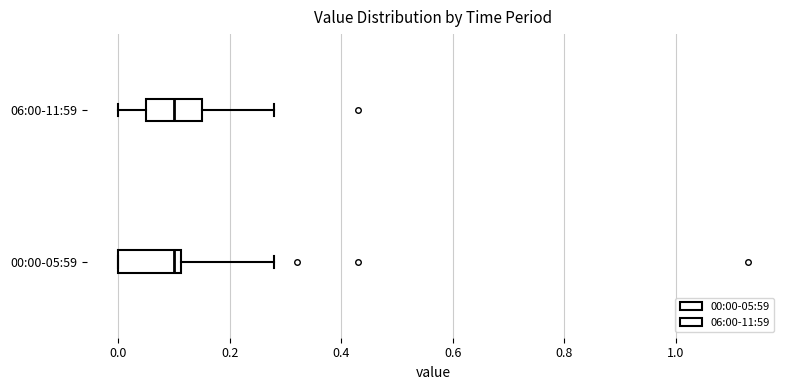

Where is the right edge of the box for 00:00-05:59 on the x-axis? The values are not printed on the chart, so give them approximately, as read against the axis.

0.12